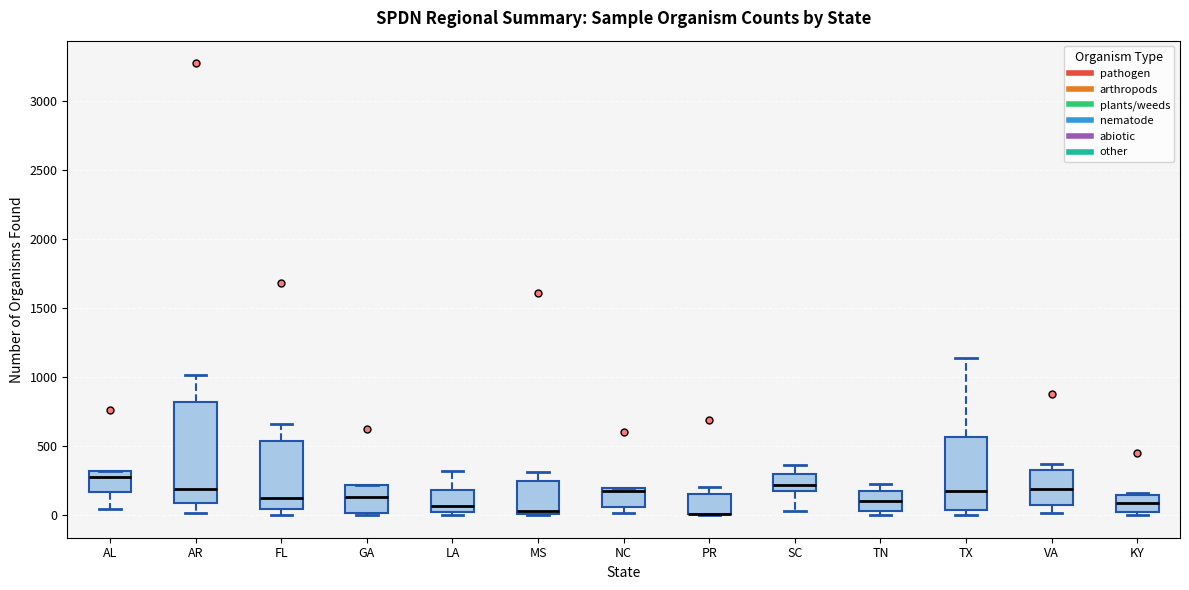

Comparing the boxes themselves (not the whiskers), which one is the tallest?

AR